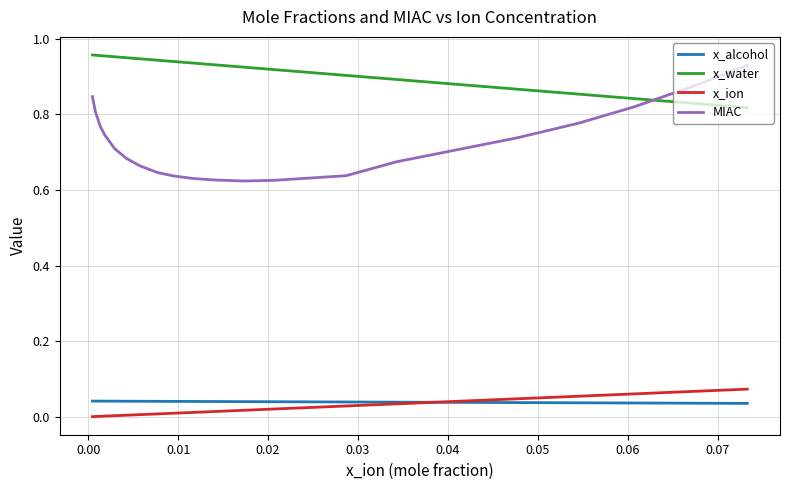

Is this an area chart (filled region under the line)?

No